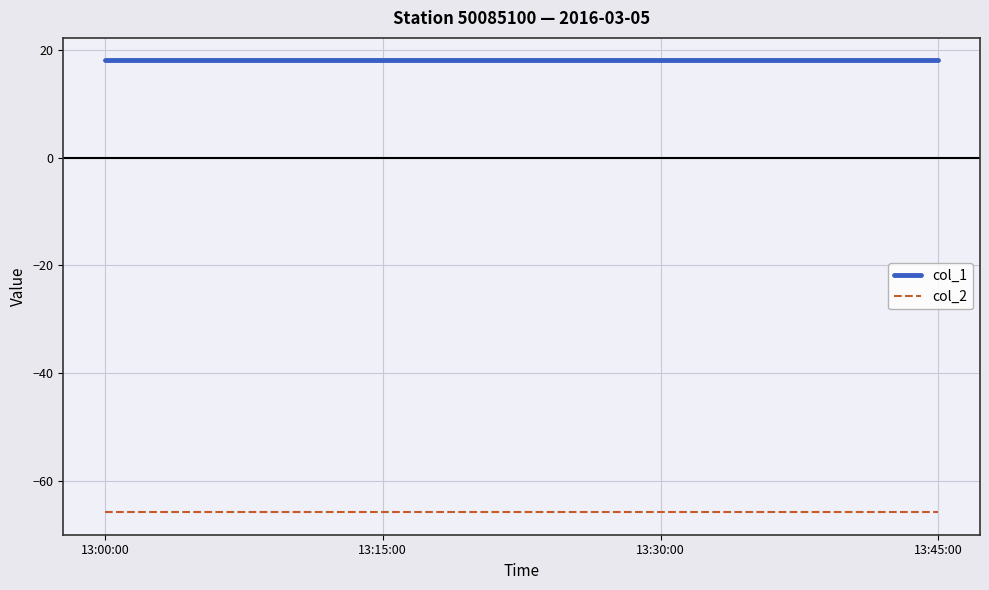

What value does the col_1 series have at 13:15:00?

18.1